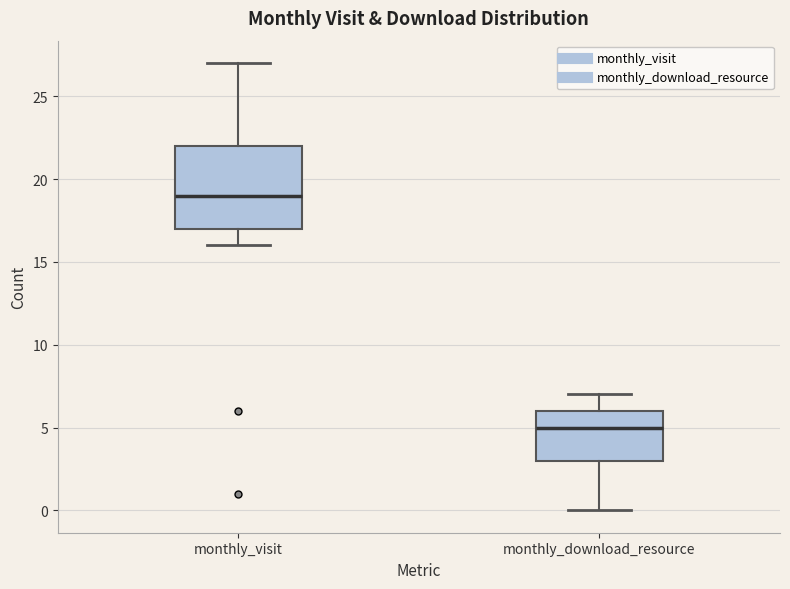

Where does the upper whisker of the box for monthly_download_resource end on the y-axis? The values are not printed on the chart, so give them approximately, as read against the axis.

7